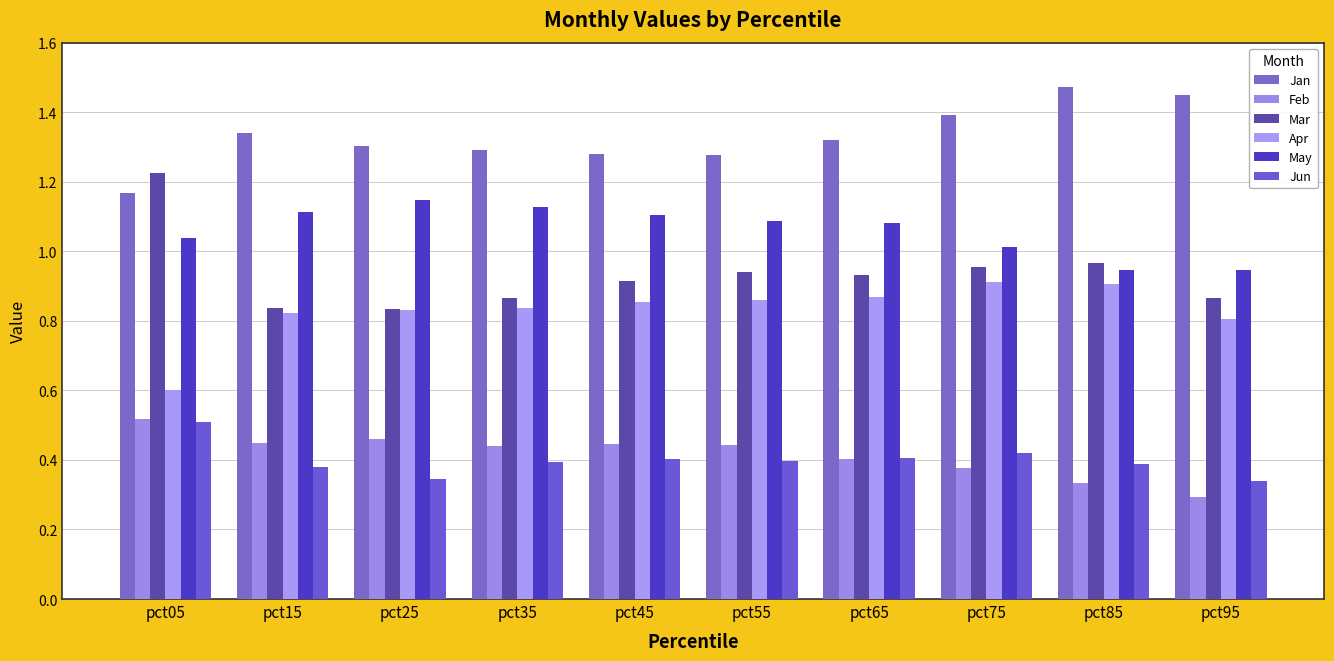

What are all the series names shown in the legend?

Jan, Feb, Mar, Apr, May, Jun